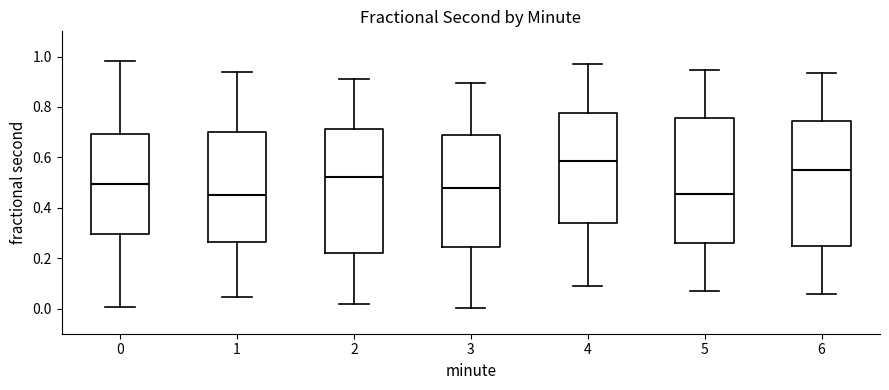

Reading left to right, transcribe this box plot: for each box, give where its median line is, the range the box spans, and where its two whiskers end, as read against the y-axis. The values are not printed on the chart, so give them approximately, as read against the axis.

0: median 0.50, box 0.30 to 0.70, whiskers 0.00 to 0.98
1: median 0.46, box 0.26 to 0.70, whiskers 0.04 to 0.94
2: median 0.52, box 0.22 to 0.72, whiskers 0.02 to 0.90
3: median 0.48, box 0.24 to 0.68, whiskers 0.00 to 0.90
4: median 0.58, box 0.34 to 0.78, whiskers 0.10 to 0.98
5: median 0.46, box 0.26 to 0.76, whiskers 0.06 to 0.94
6: median 0.56, box 0.24 to 0.74, whiskers 0.06 to 0.94